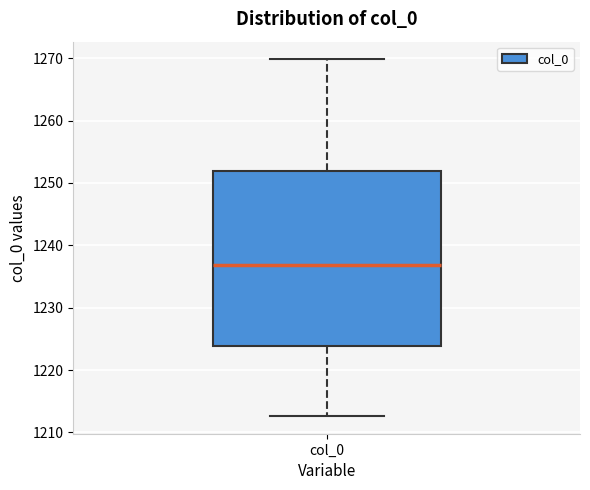

Transcribe this box plot: give where the median line is, the range the box spans, and where the two whiskers end, as read against the y-axis. The values are not printed on the chart, so give them approximately, as read against the axis.

median 1237, box 1224 to 1252, whiskers 1213 to 1270